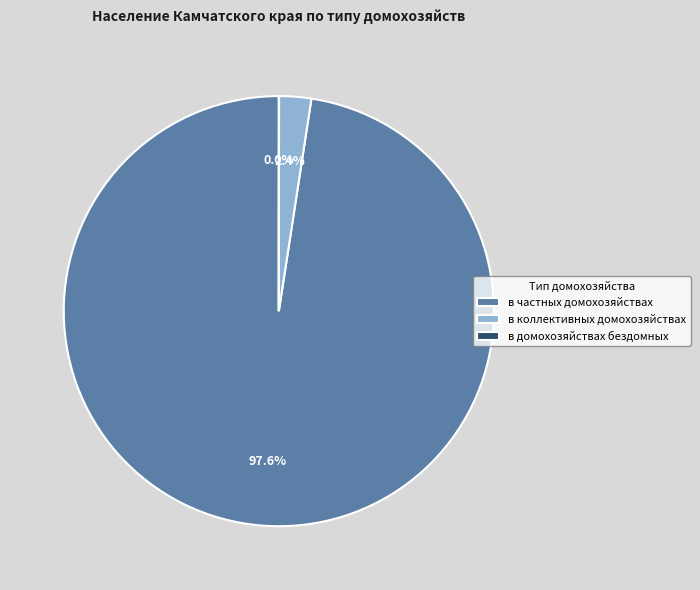

How much of the chart is everything except в частных домохозяйствах?

2.4%